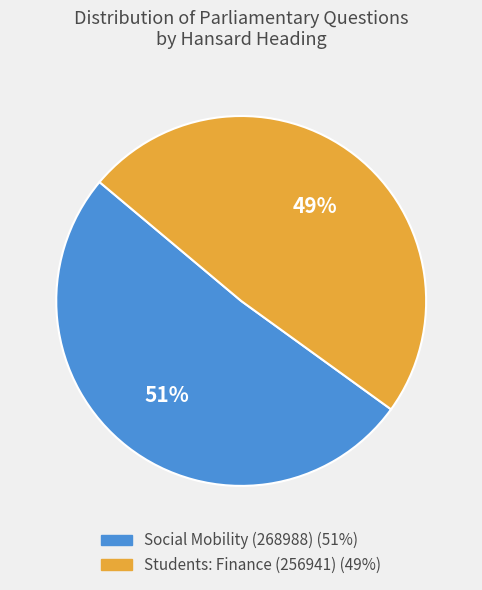

Count the number of slices in the pie.

2